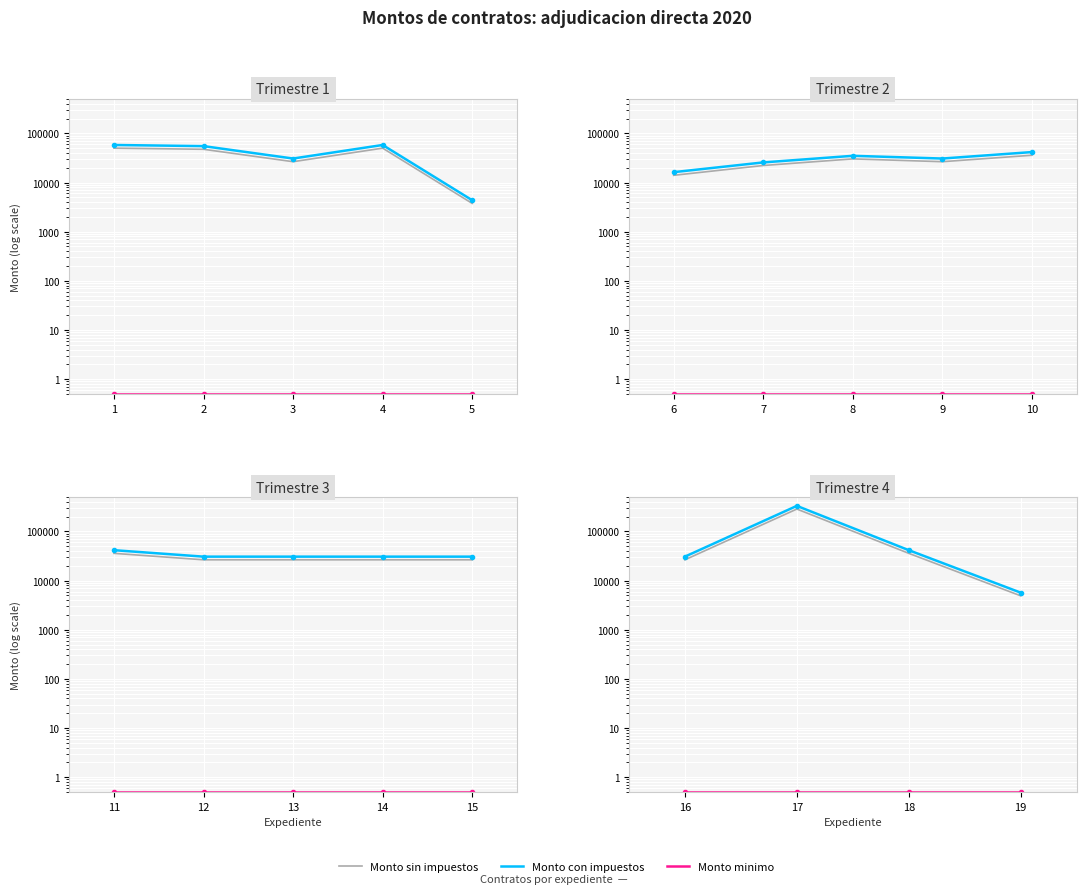

Is it true that Monto minimo equals 0.8 at 19?

False